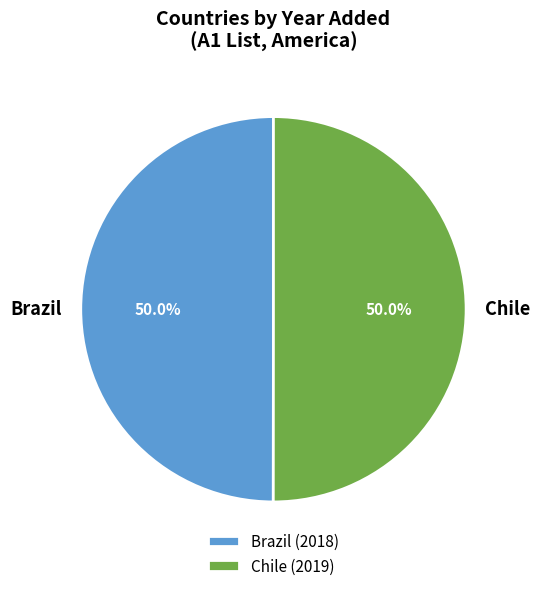

How much of the chart is everything except Brazil?

50.0%